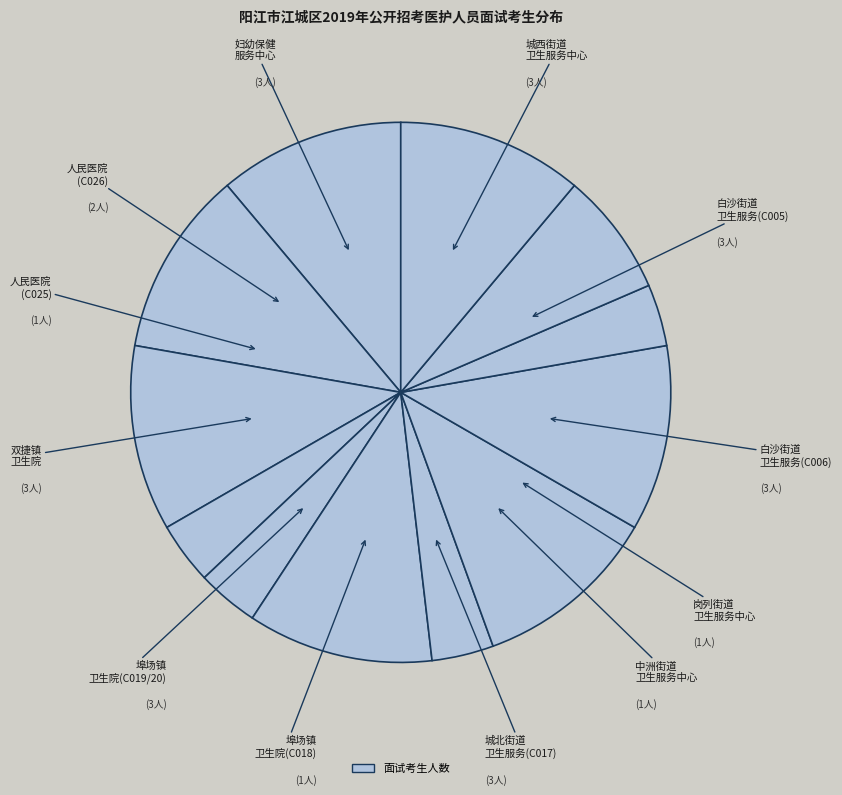

To the nearest percent, what is the average slice percentage?

8%